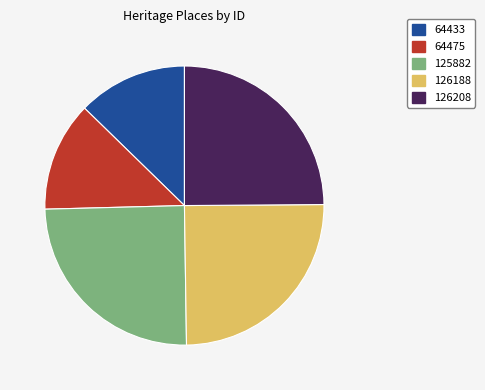

Is there any slice that represents more than half of the pie?

No